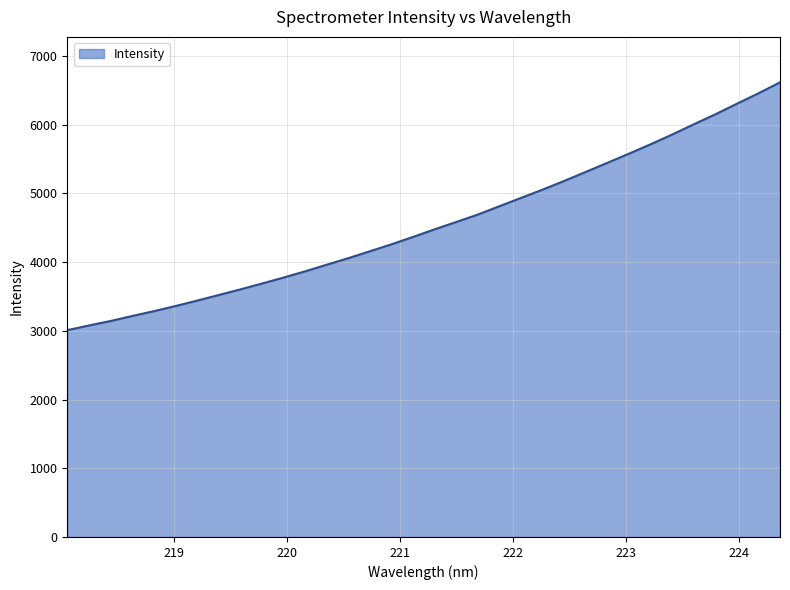

What is the difference between the maximum and minimum values?

3605.3